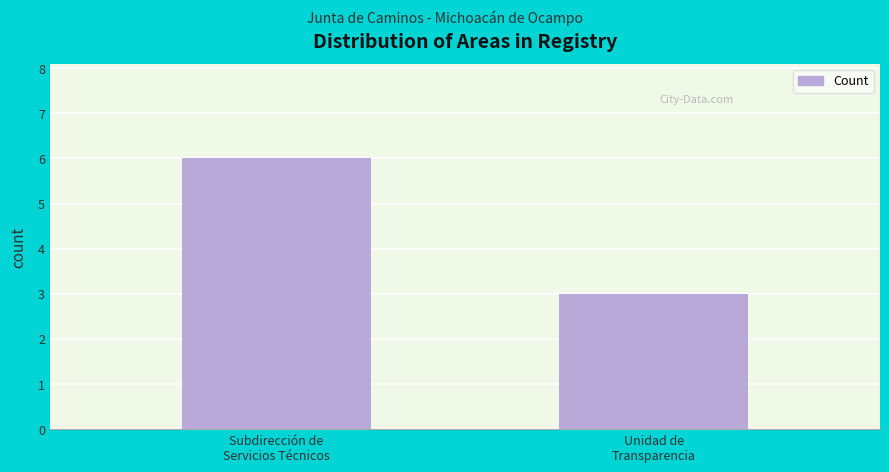

List the labels in order of value, largest first.

Subdirección de
Servicios Técnicos, Unidad de
Transparencia